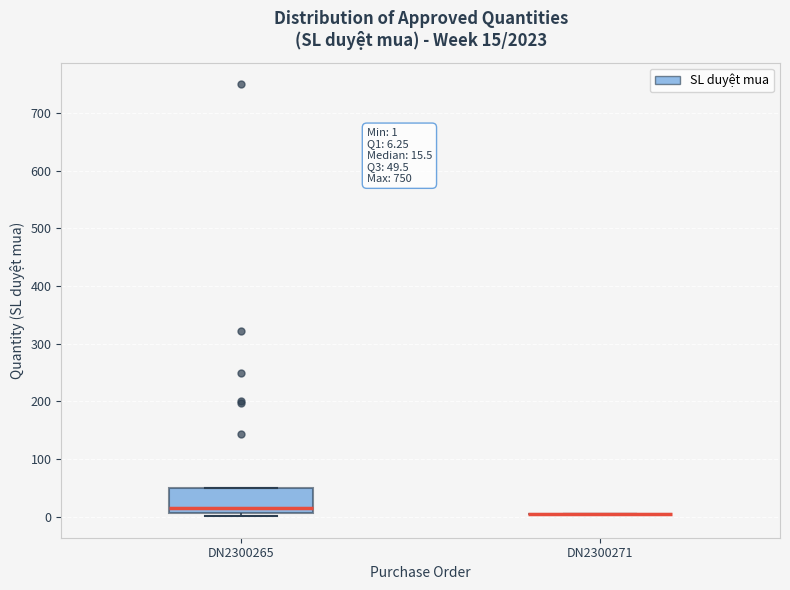

Comparing the boxes themselves (not the whiskers), which one is the tallest?

DN2300265